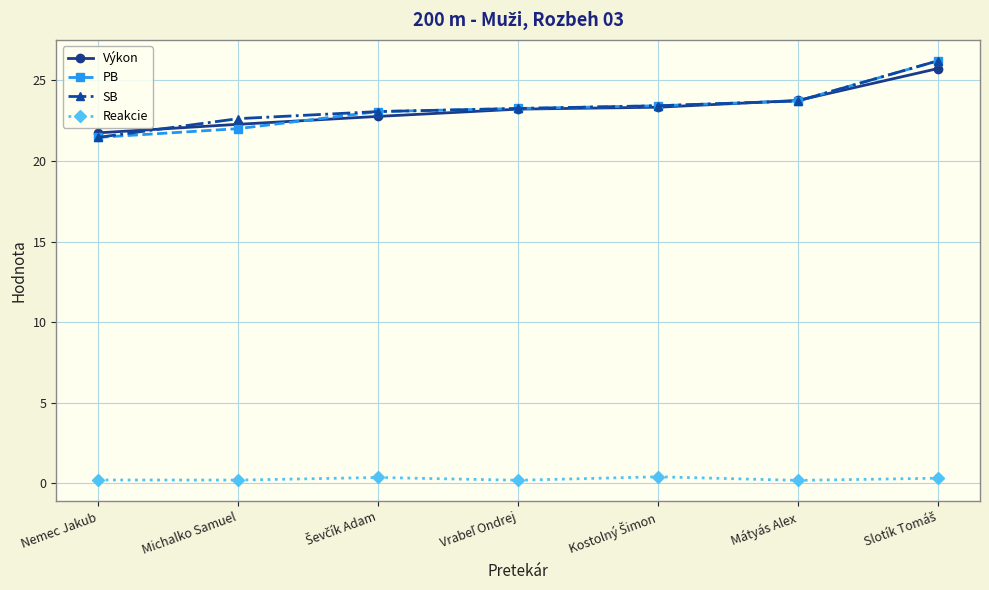

What is the difference between the maximum and second lowest values in the Reakcie series?

0.2